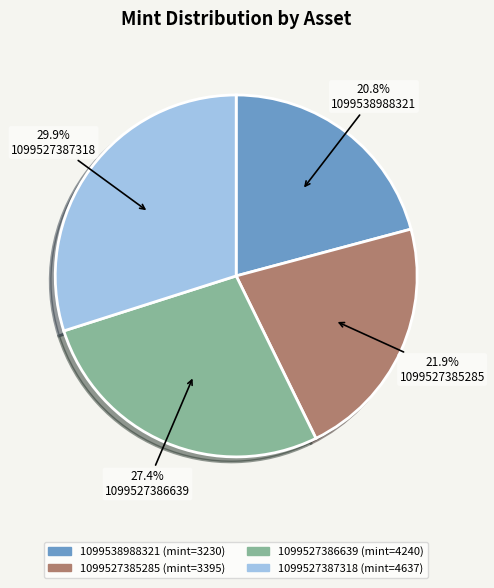

Combined, do 1099527387318 and 1099538988321 account for over 50%?

Yes